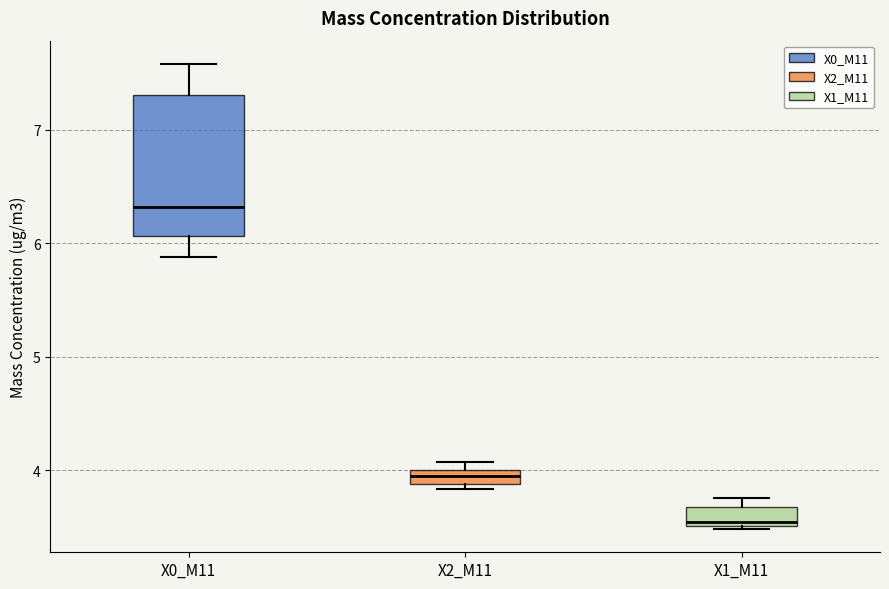

Which box's median line is the highest?

X0_M11